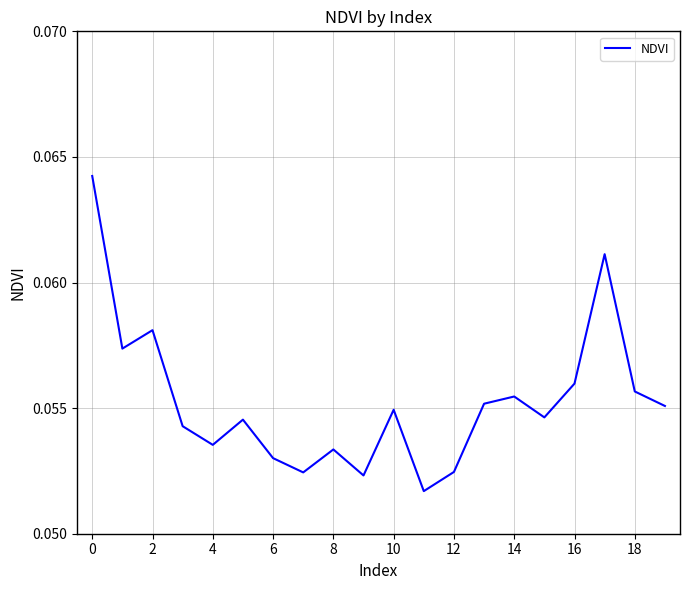

How many points are lower than both their immediate neighbors (excluding endpoints)?

6